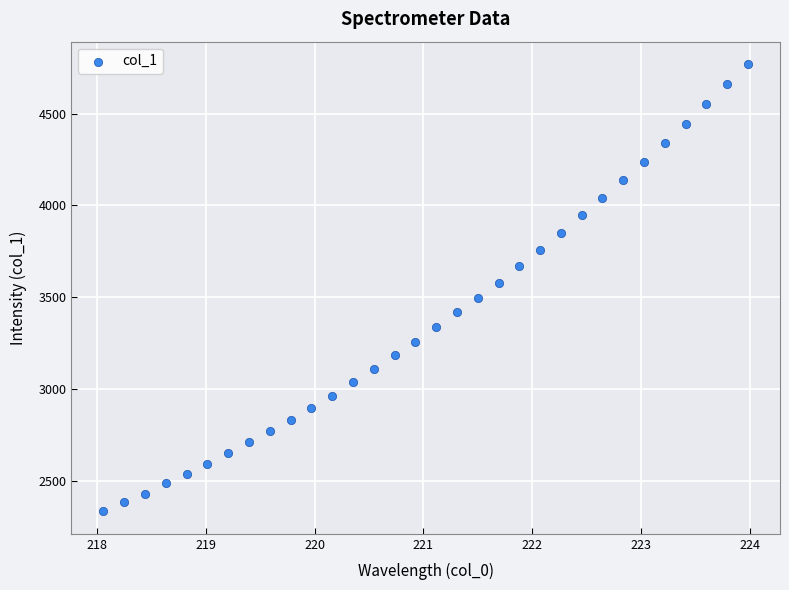

What is the range of Y values (max minus min)?

2437.7